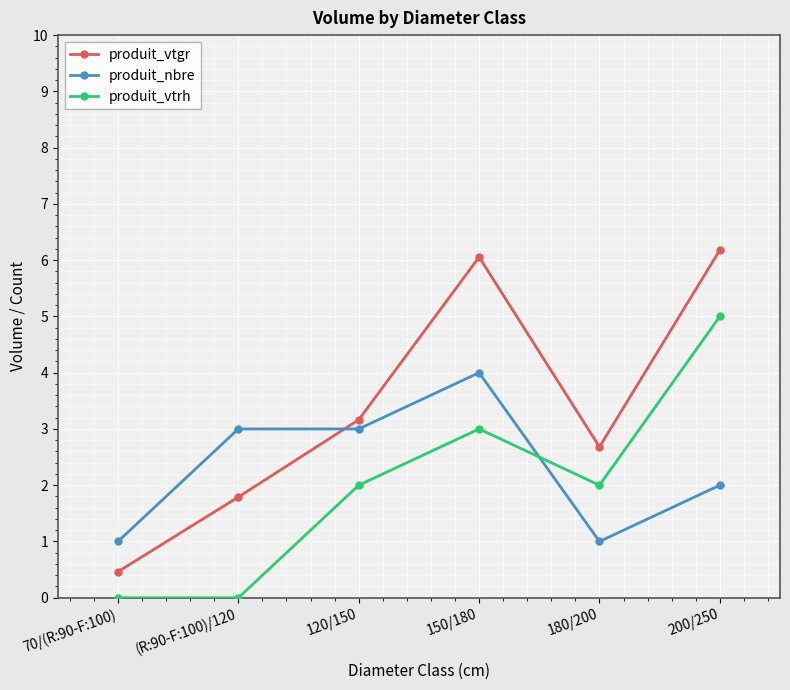

Which category has the highest value in the produit_nbre series?

150/180